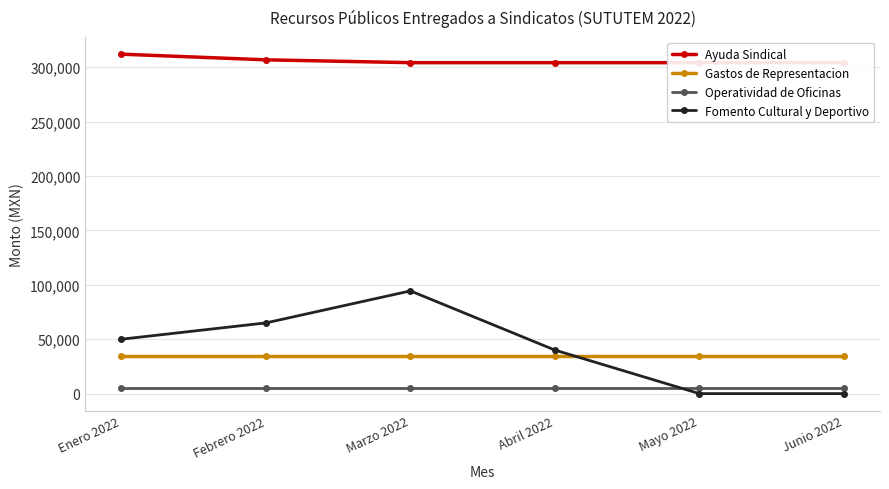

What position from the left is Febrero 2022?

2